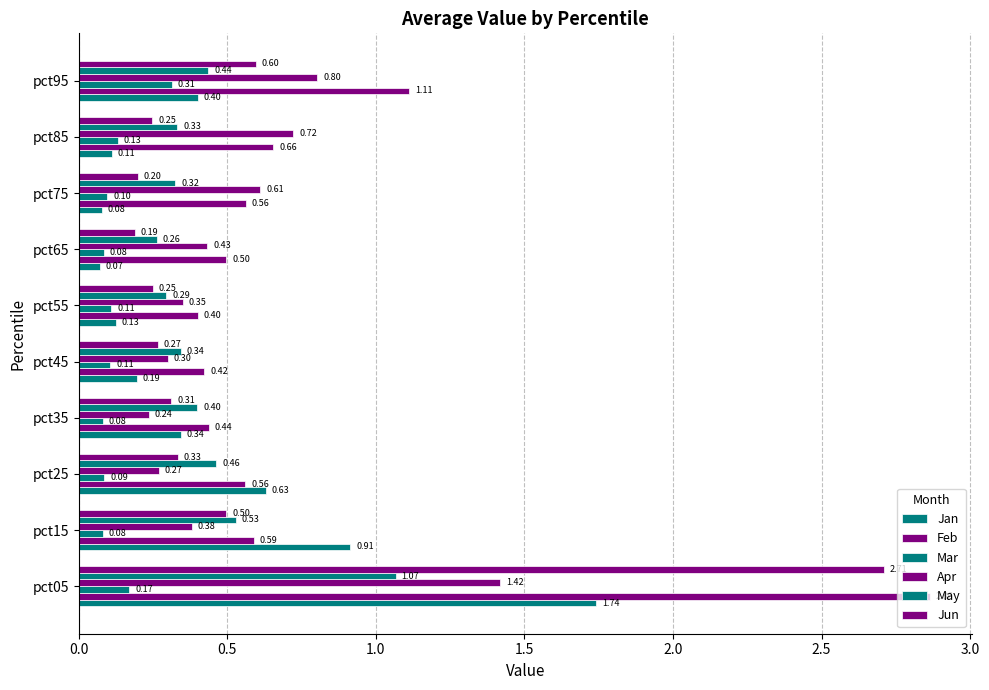

List the series in order of their peak value, highest first.

Feb, Jun, Jan, Apr, May, Mar